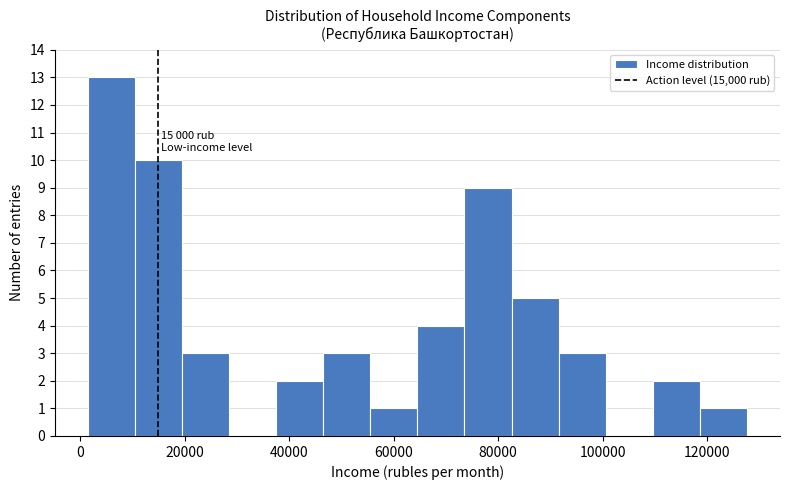

Which range on the x-axis has the tallest bar?

2000 to 10000